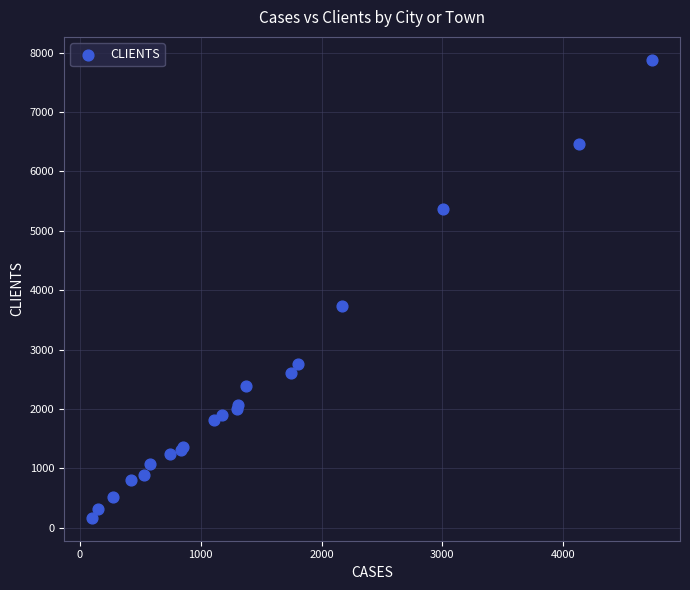

What Y value in the scatter plot is closest to 4023?

3740